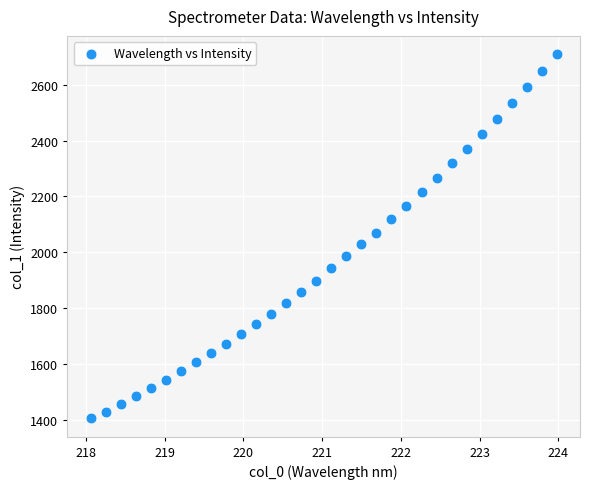

What is the range of Y values (max minus min)?

1302.9